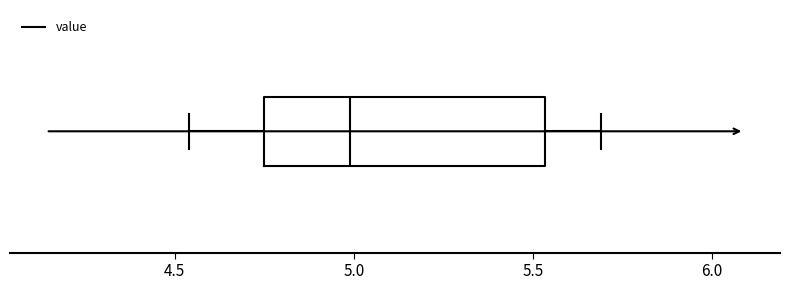

Transcribe this box plot: give where the median line is, the range the box spans, and where the two whiskers end, as read against the x-axis. The values are not printed on the chart, so give them approximately, as read against the axis.

median 5.00, box 4.75 to 5.55, whiskers 4.55 to 5.70